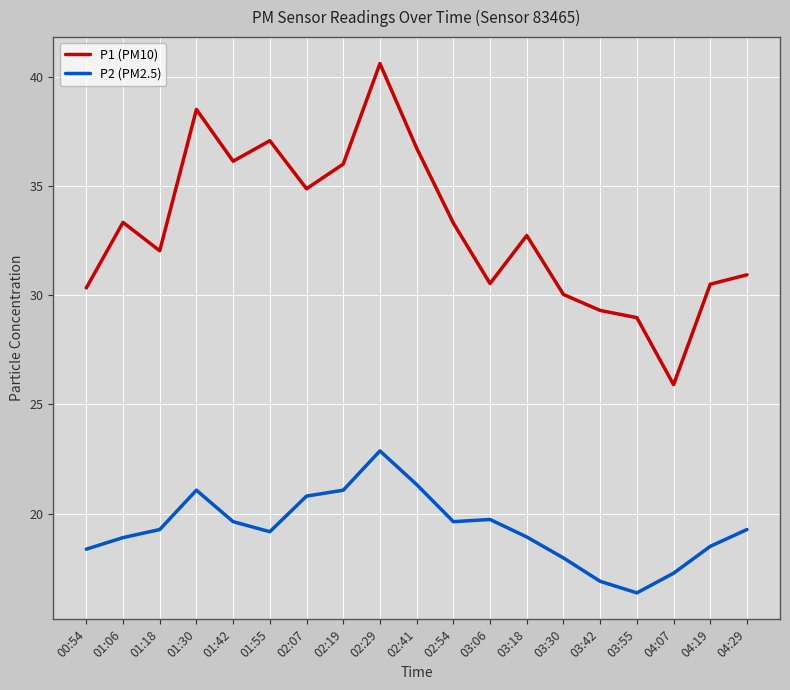

Which series has the largest range (max minus min)?

P1 (PM10)